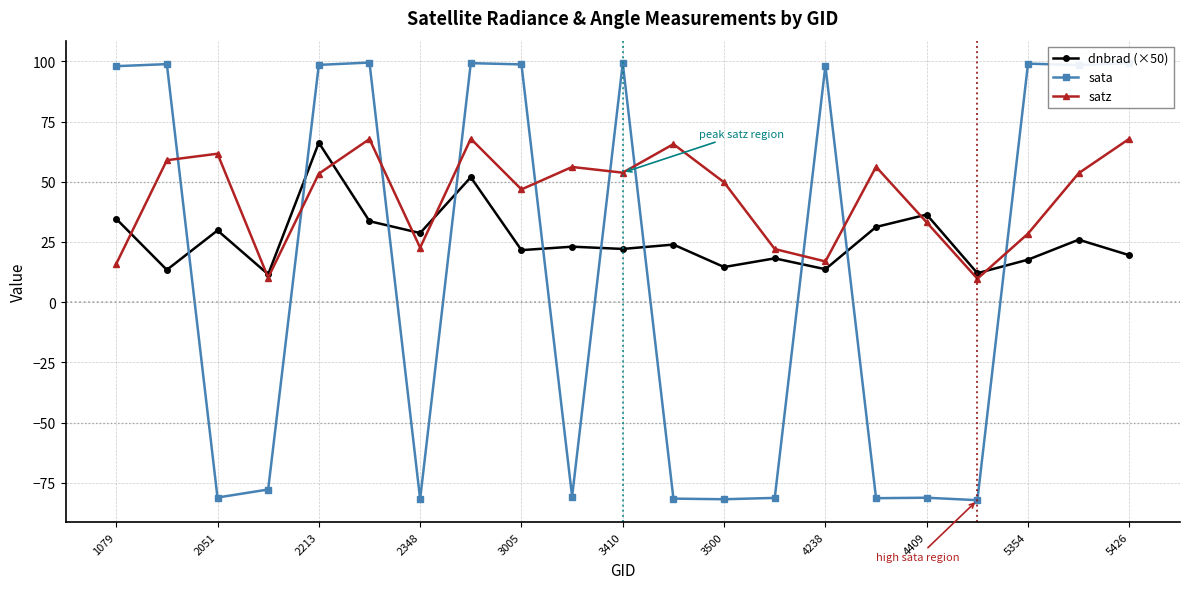

Which series has the largest total across all categories?

satz